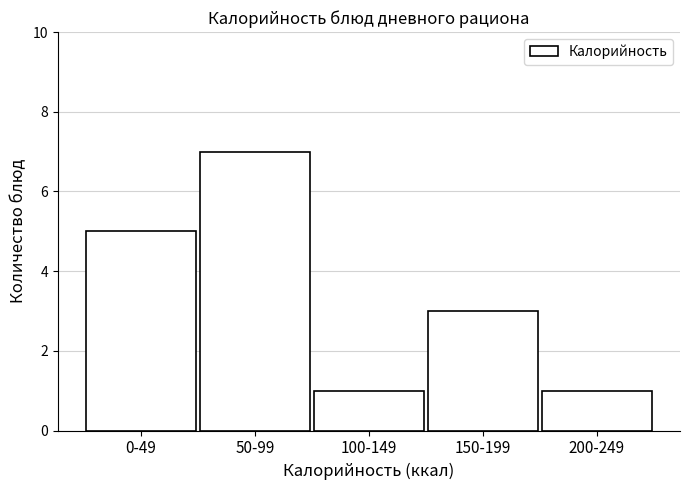

Reading left to right, extract all data points from this chart.

0-49=5	50-99=7	100-149=1	150-199=3	200-249=1